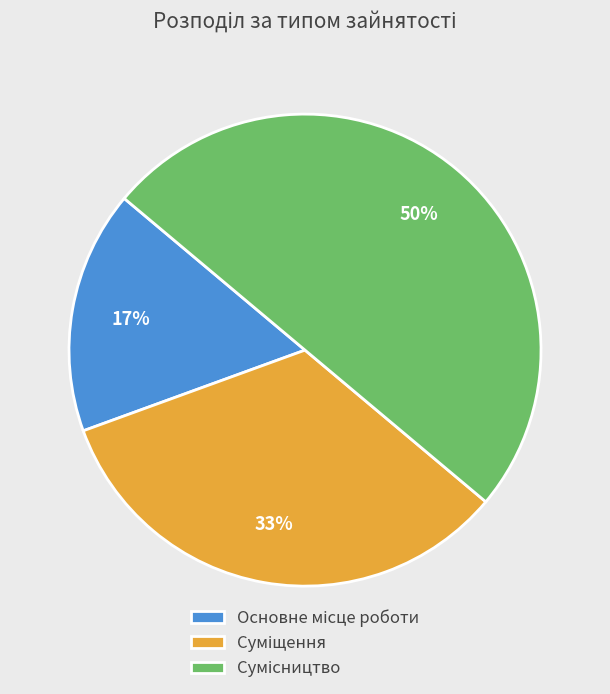

To the nearest percent, what is the difference between the largest and smallest slice percentages?

33%